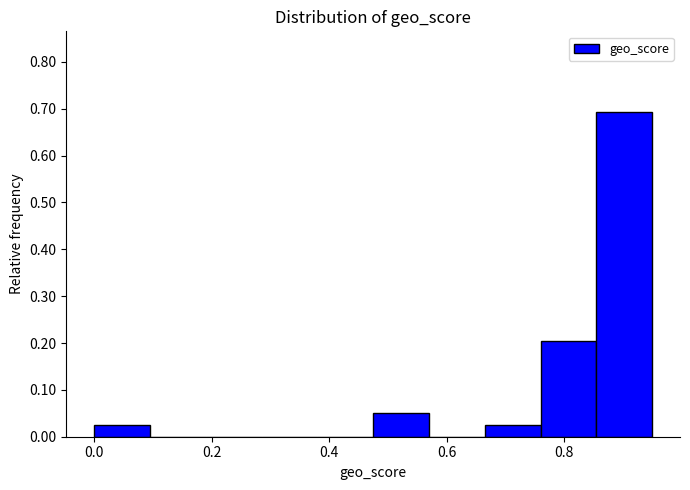

What is the height of the bar covering 0.000 to 0.095 on the x-axis? Neither the bar edges nor the heights are printed on the chart, so give them approximately, as read against the axes.

0.03